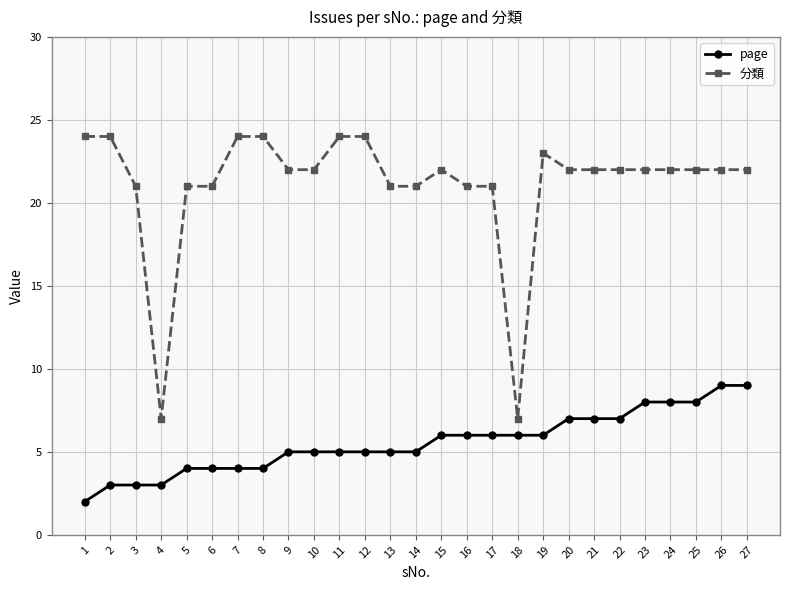

What is the approximate value of page at 9?

5